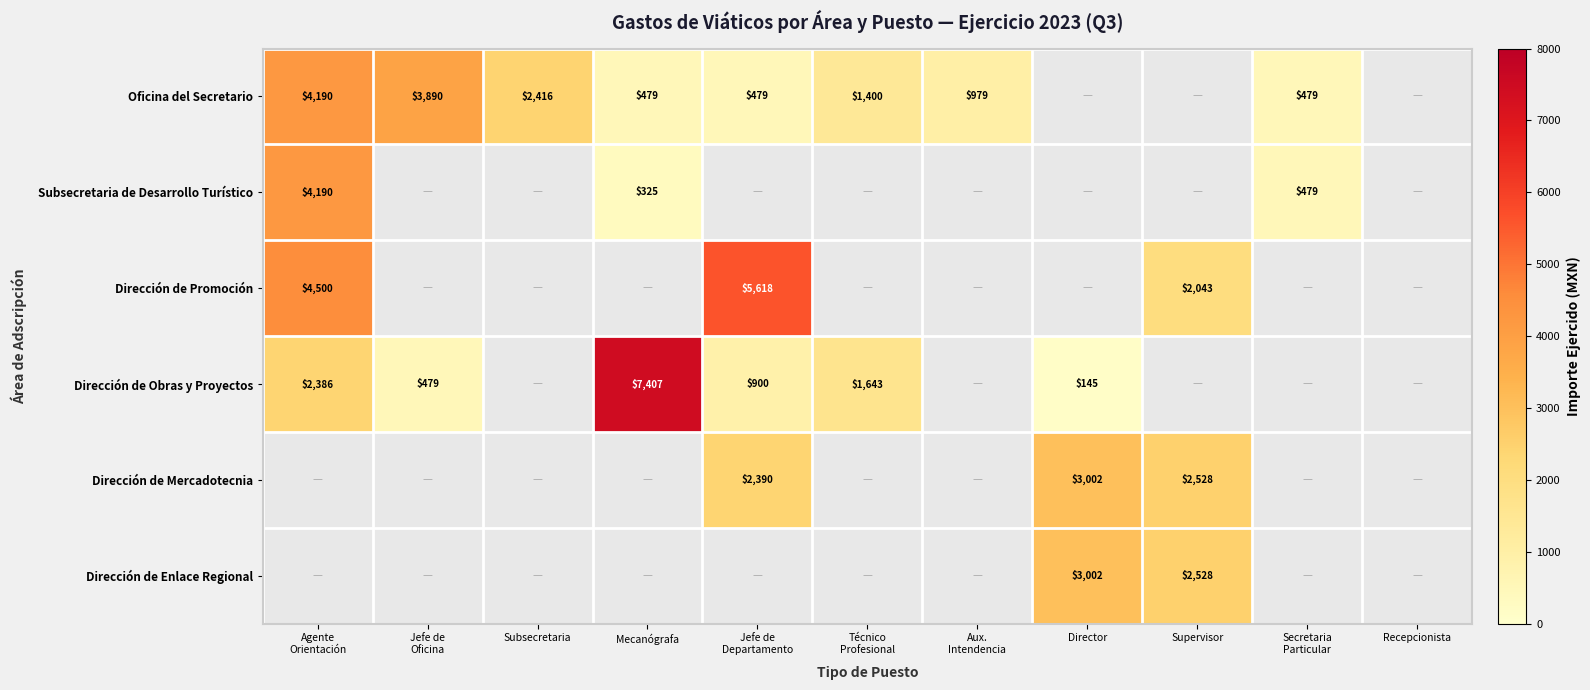

The Dirección de Enlace Regional series shows 3002 at Director. True or false?

True